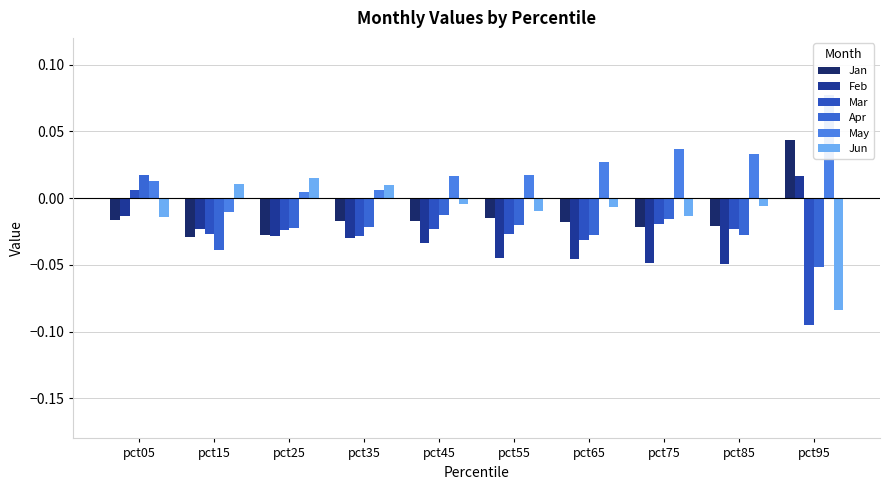

What is the difference between the highest and lowest values at pct95?

0.2